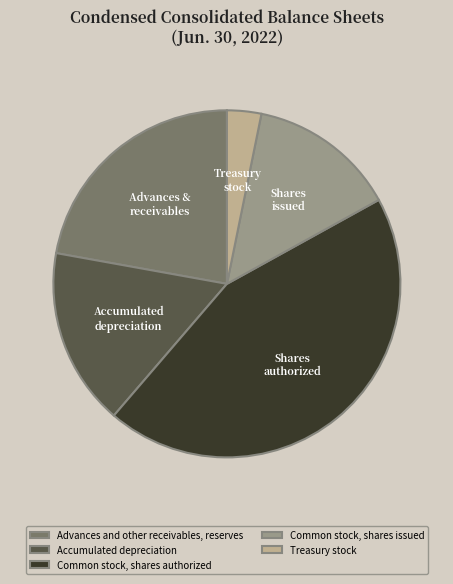

Is there any slice that represents more than half of the pie?

No